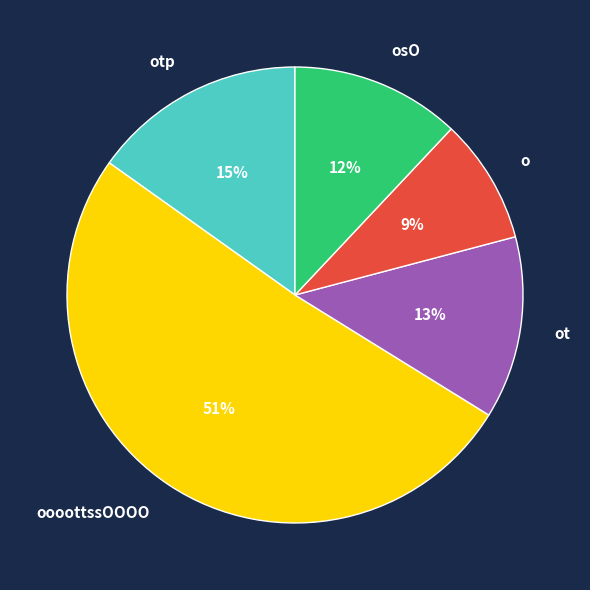

Rank the categories by value from highest to lowest.

oooottssOOOO, otp, ot, osO, o